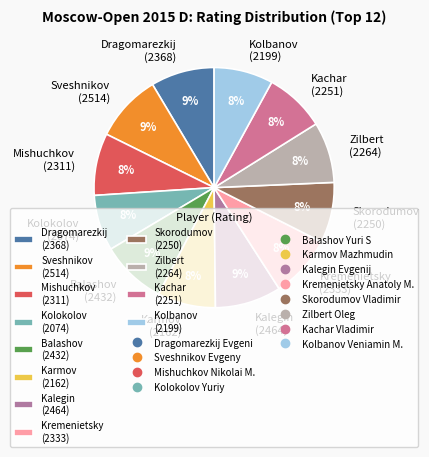

Does any single category account for the majority?

No